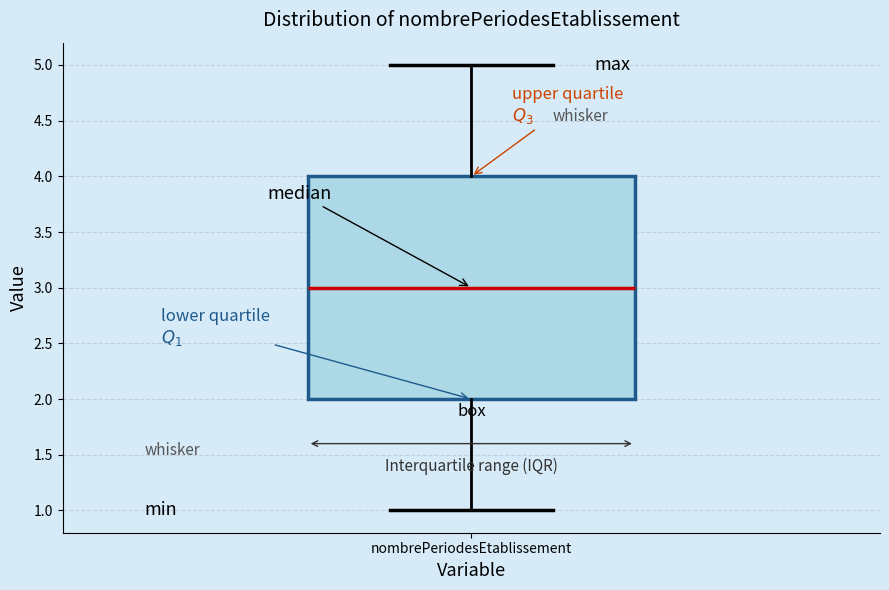

Transcribe this box plot: give where the median line is, the range the box spans, and where the two whiskers end, as read against the y-axis. The values are not printed on the chart, so give them approximately, as read against the axis.

median 3, box 2 to 4, whiskers 1 to 5